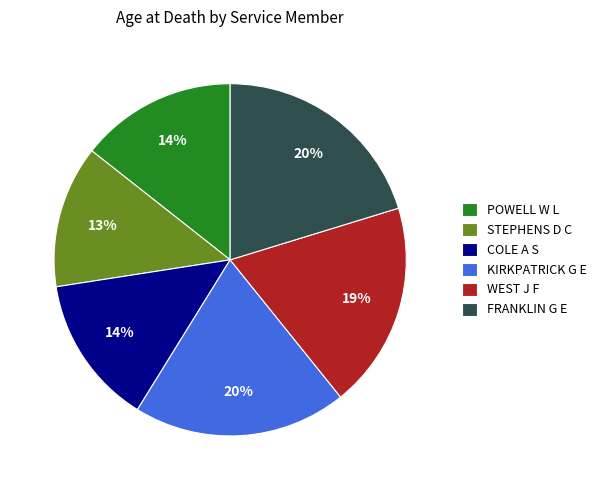

Is there any slice that represents more than half of the pie?

No